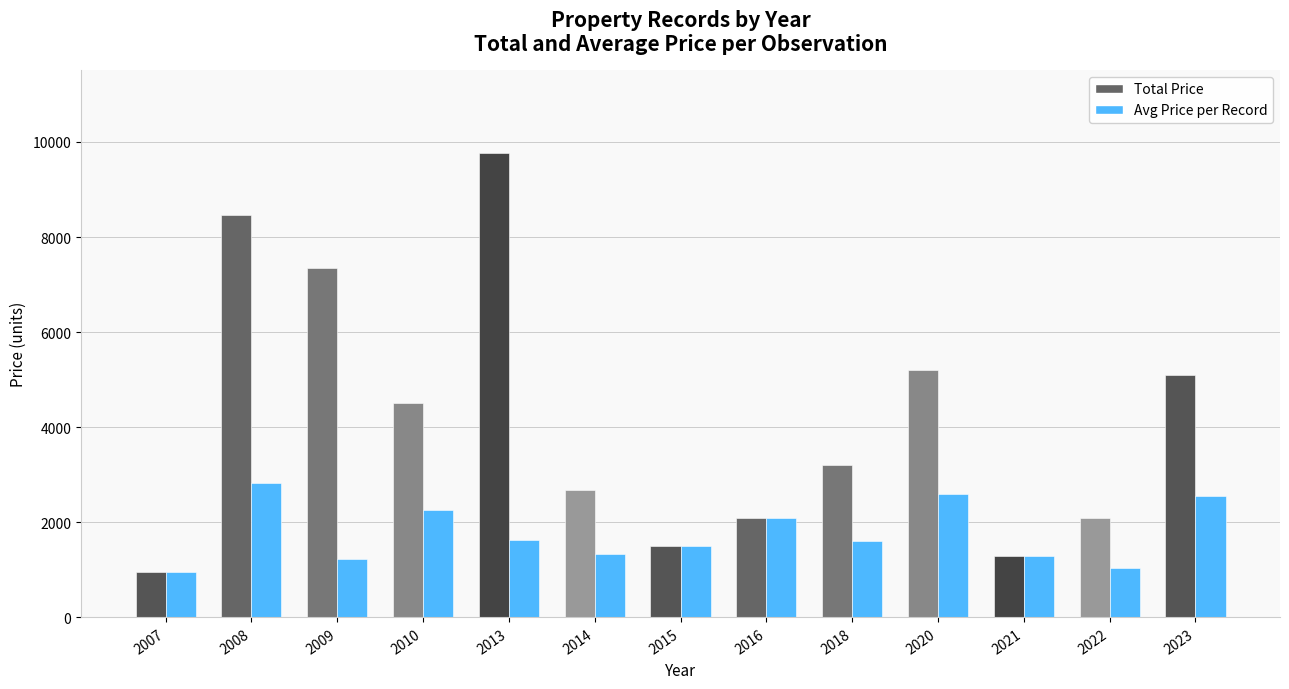

What is the average value of the Avg Price per Record series?

1762.7